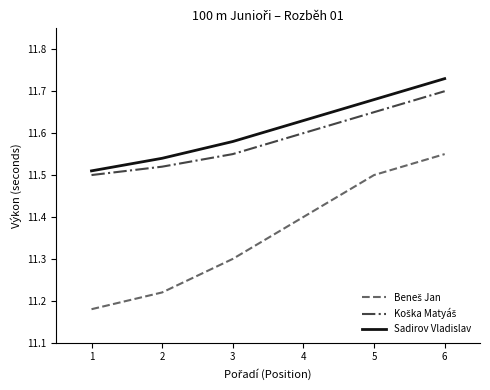

At which category is the sum across all series the highest?

6